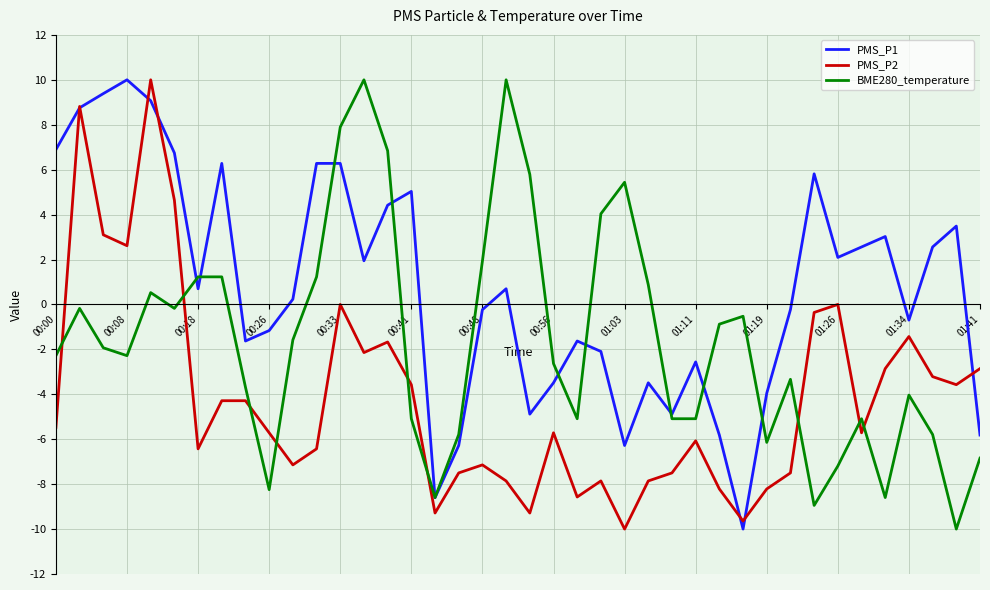

List the series in order of their overall mean, highest first.

PMS_P1, BME280_temperature, PMS_P2